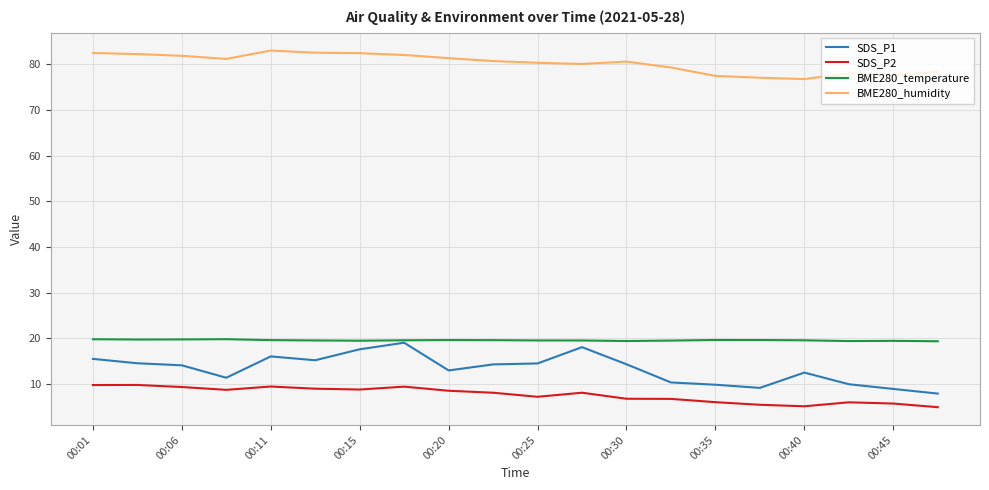

True or false: BME280_humidity and BME280_temperature cross at least once.

False